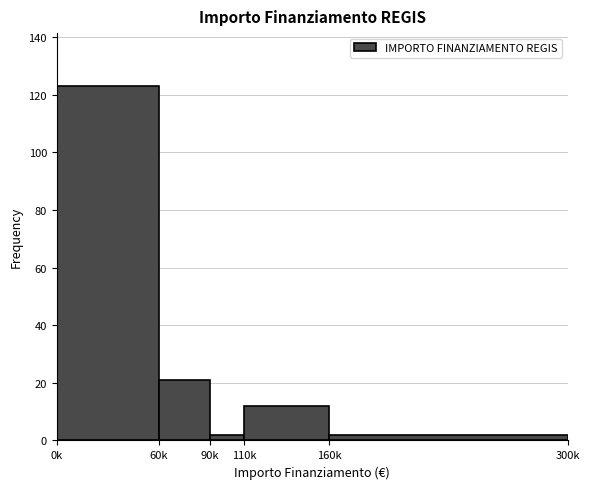

Reading left to right, extract all data points from this chart.

123	21	2	12	2